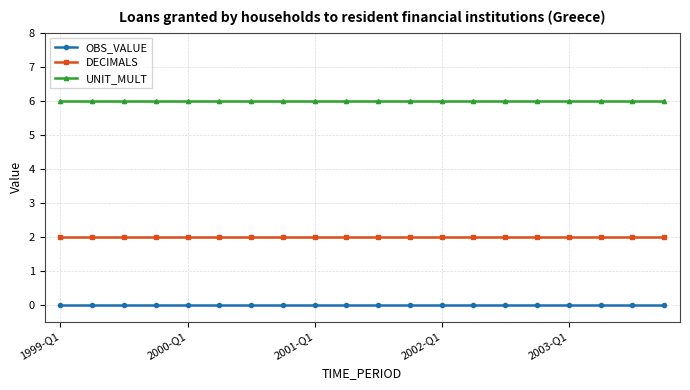

What are all the series names shown in the legend?

OBS_VALUE, DECIMALS, UNIT_MULT